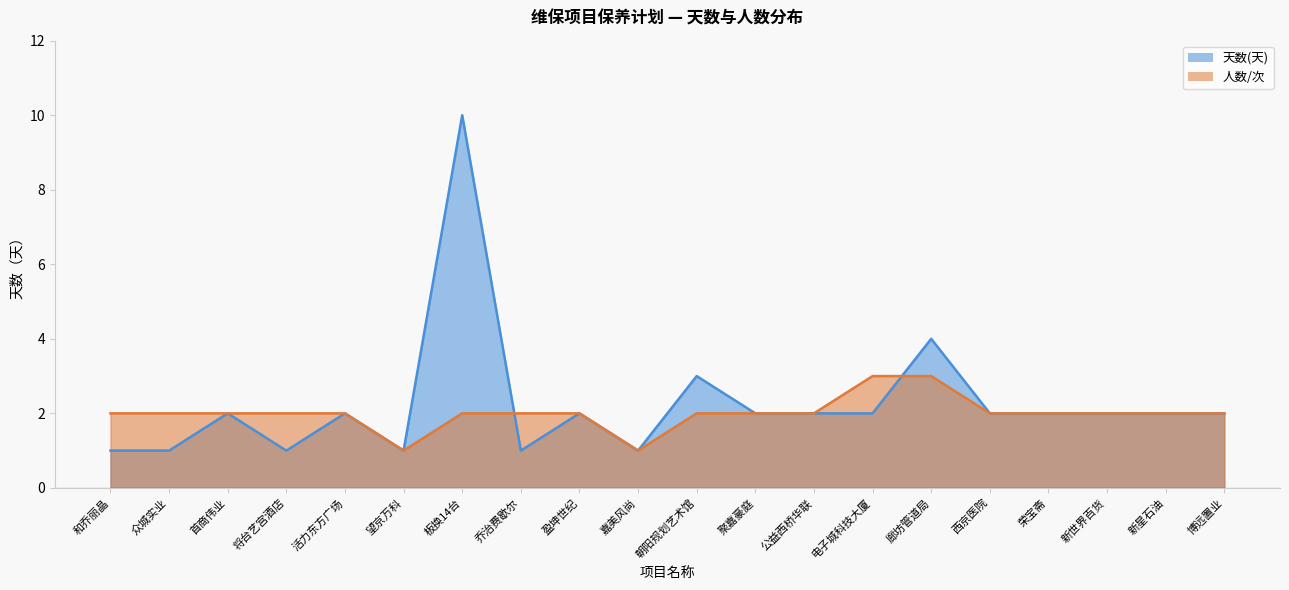

What is the difference between the maximum and minimum values in the 天数(天) series?

9